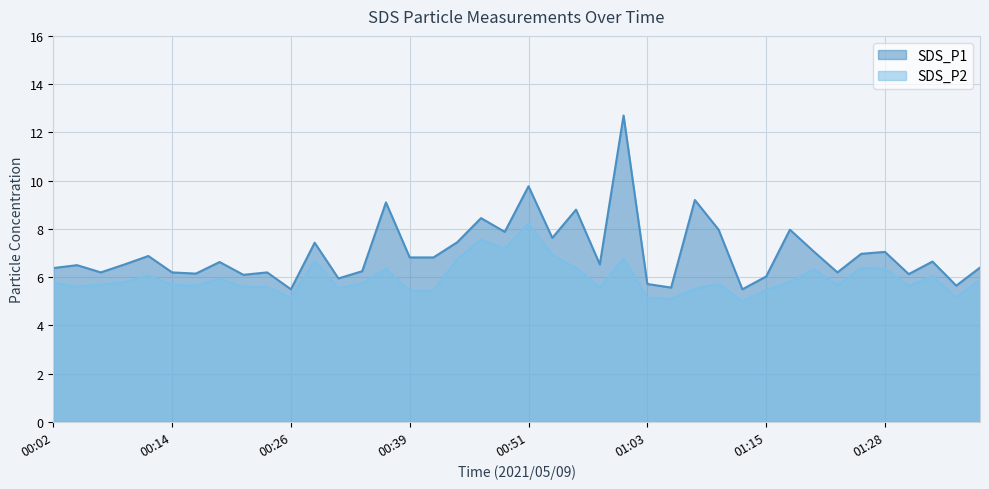

How many values in the SDS_P1 series are below 6?

6